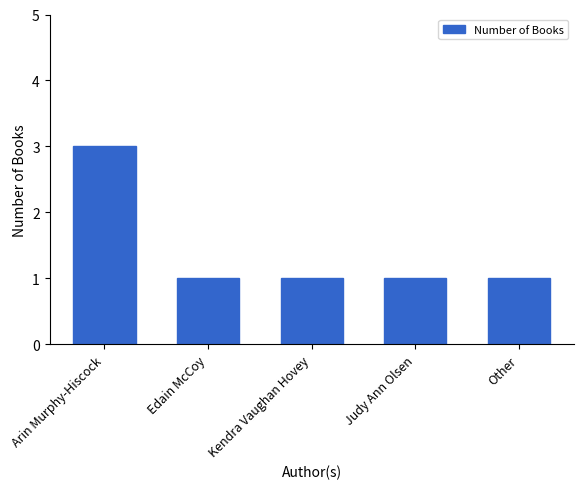

At which category does the chart reach its peak across all series?

Arin Murphy-Hiscock